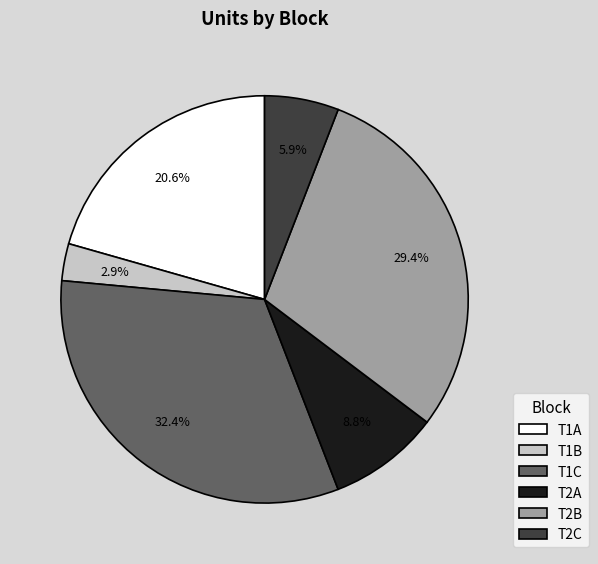

How many slices are in this pie chart?

6